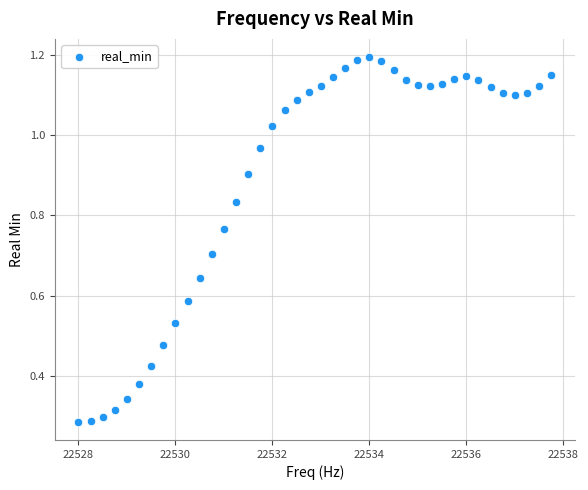

What is the range of Y values (max minus min)?

0.9